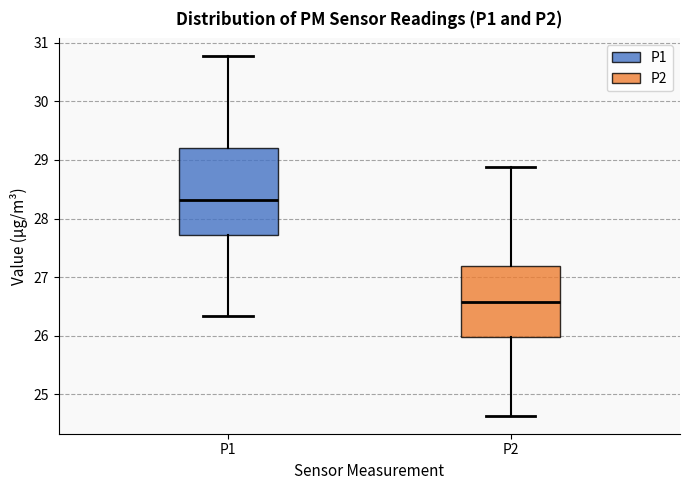

Where is the lower edge of the box for P1 on the y-axis? The values are not printed on the chart, so give them approximately, as read against the axis.

27.7